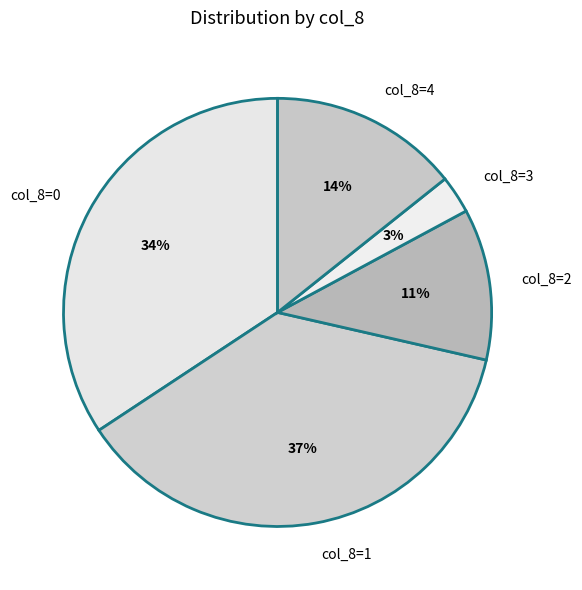

Do col_8=4 and col_8=1 together represent more than half of the pie?

Yes